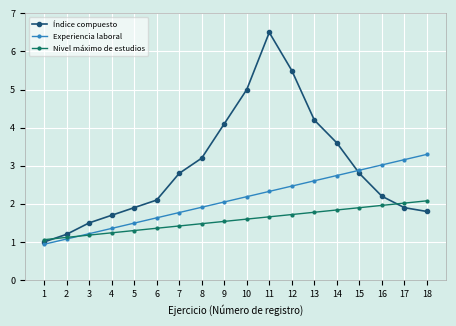

What is the value of the Índice compuesto point at the 1st from the left?

1.0